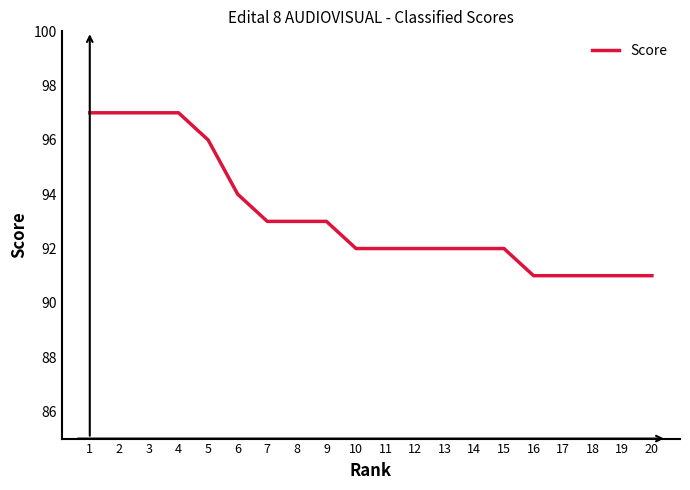

What is the greatest value displayed?

97